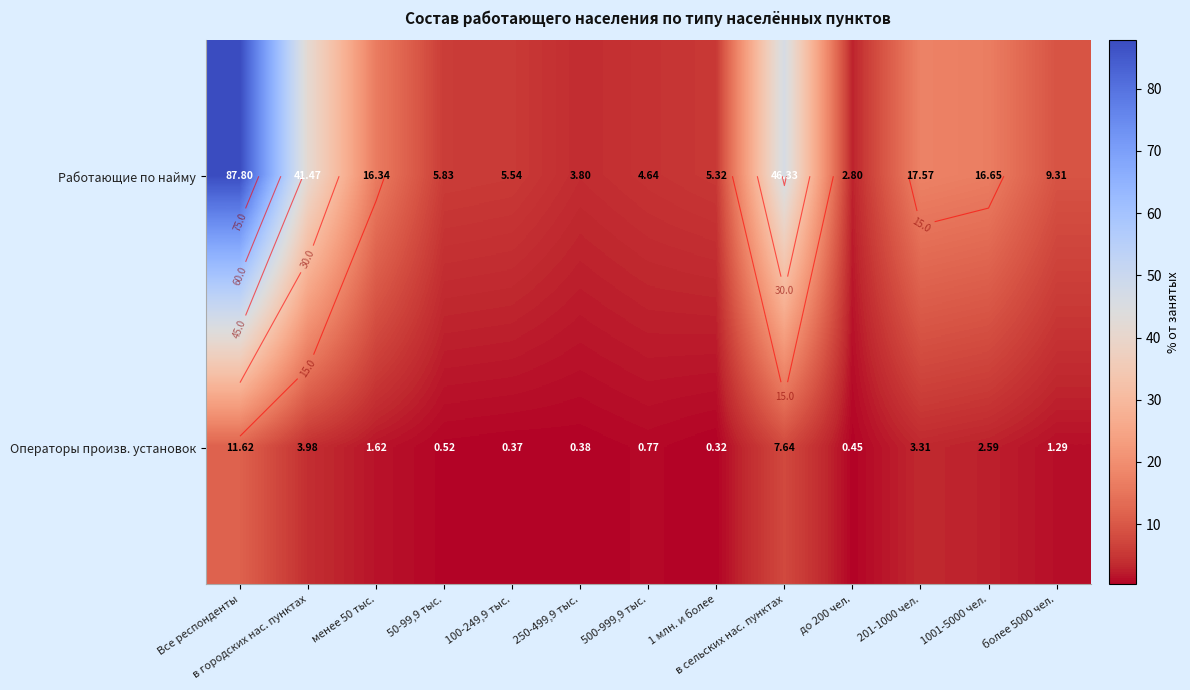

Is it true that Работающие по найму equals 16.8 at в городских нас. пунктах?

False